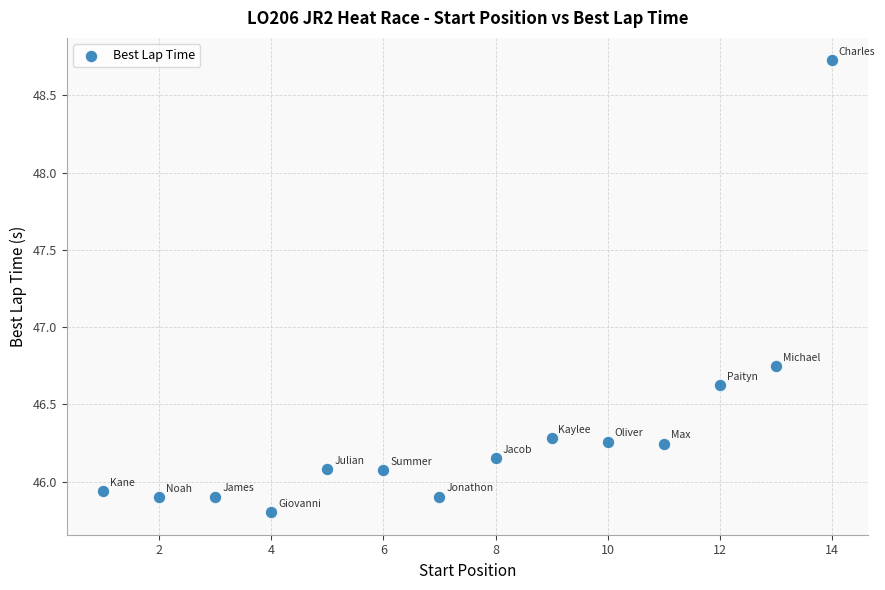

What is the range of X values (max minus min)?

13.0